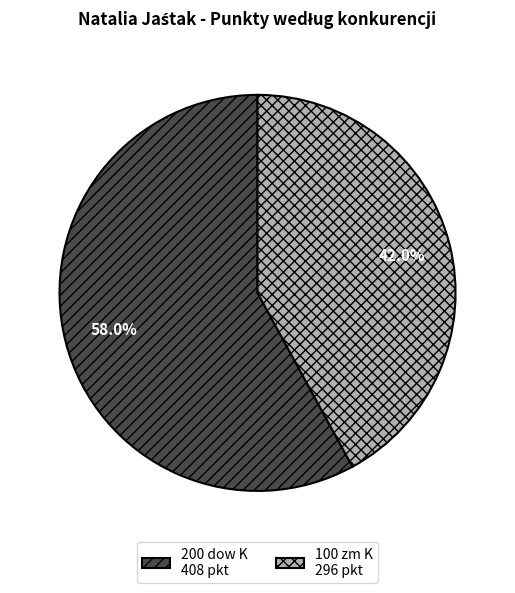

What is the total percentage of 200 dow K and 100 zm K?

100.0%